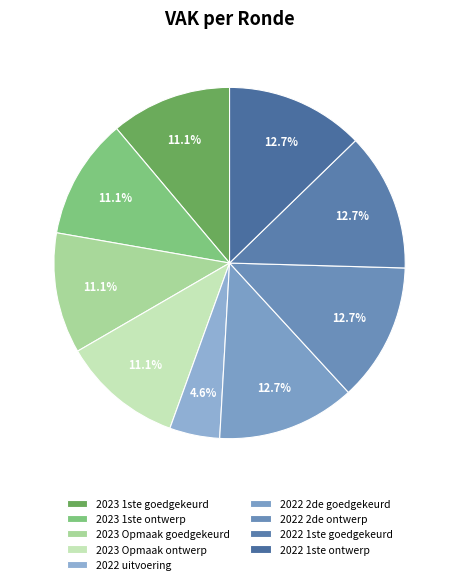

The 2022 uitvoering slice represents 5% of the pie. True or false?

True